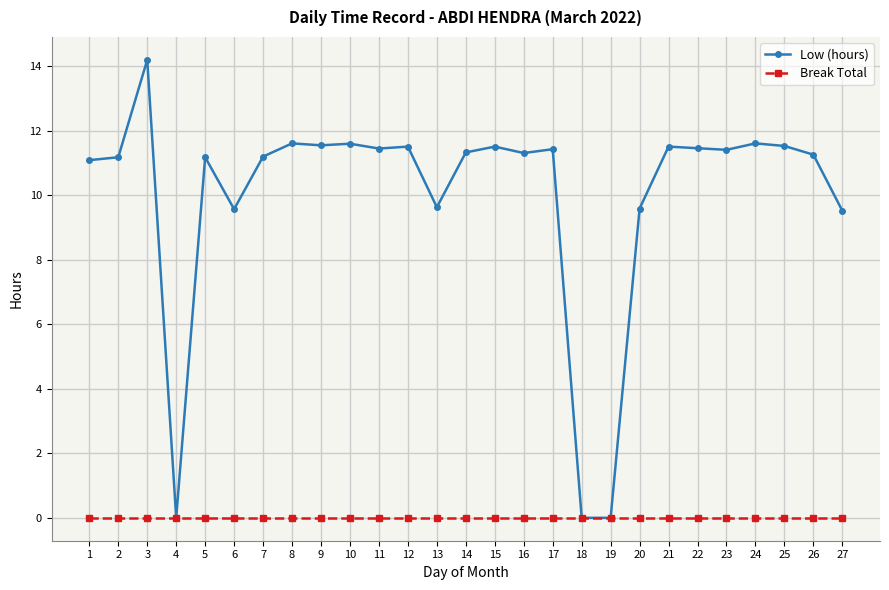

What is the total value across all series at 2?

11.2